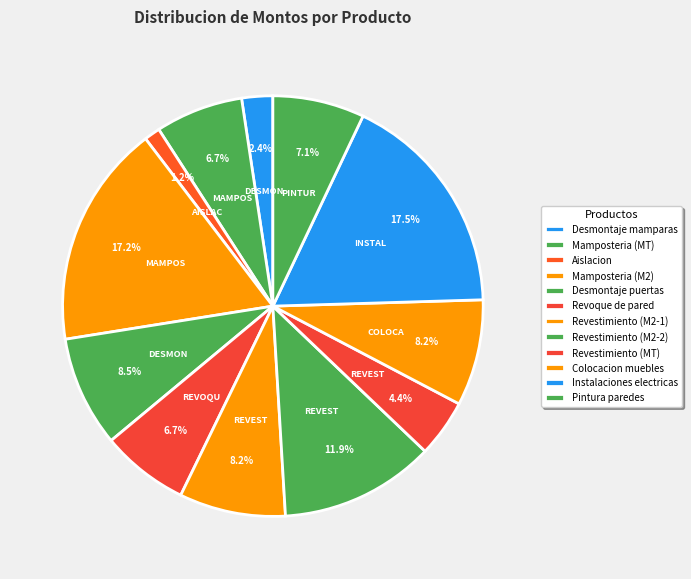

What percentage is the Revestimiento (MT) slice, to the nearest percent?

4%